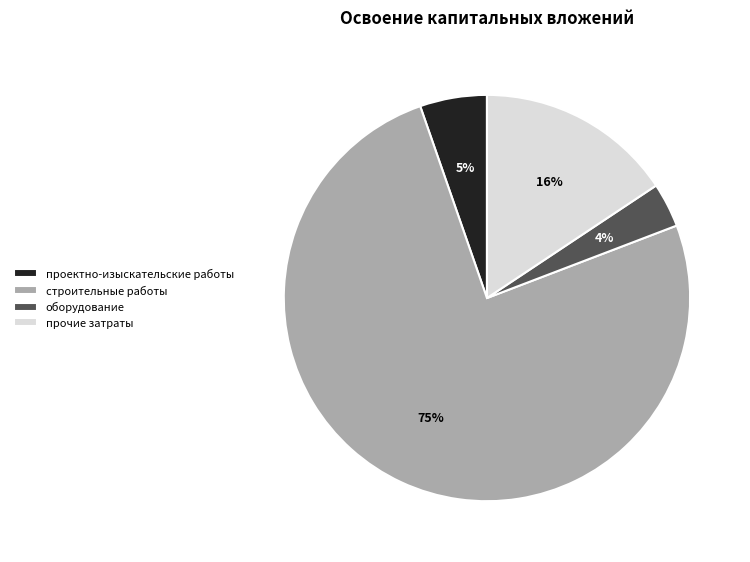

To the nearest percent, what is the average slice percentage?

25%